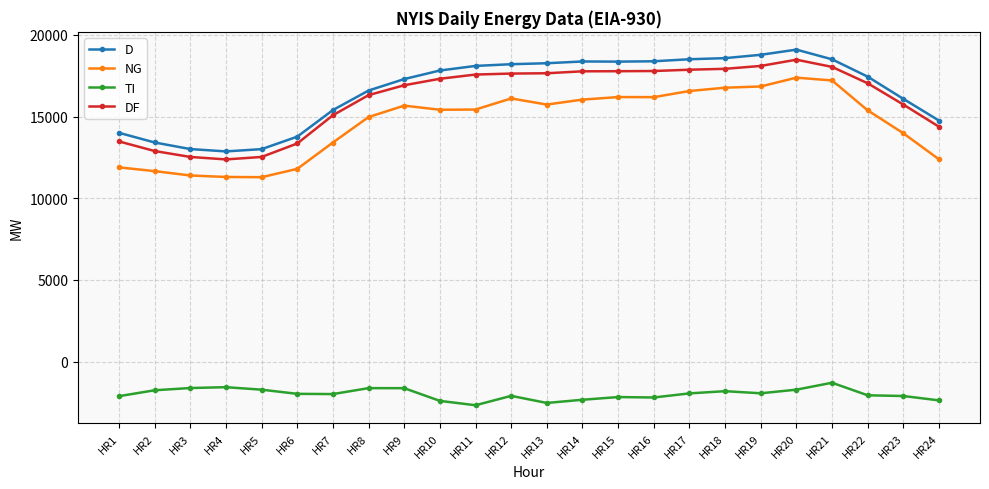

What are all the series names shown in the legend?

D, NG, TI, DF